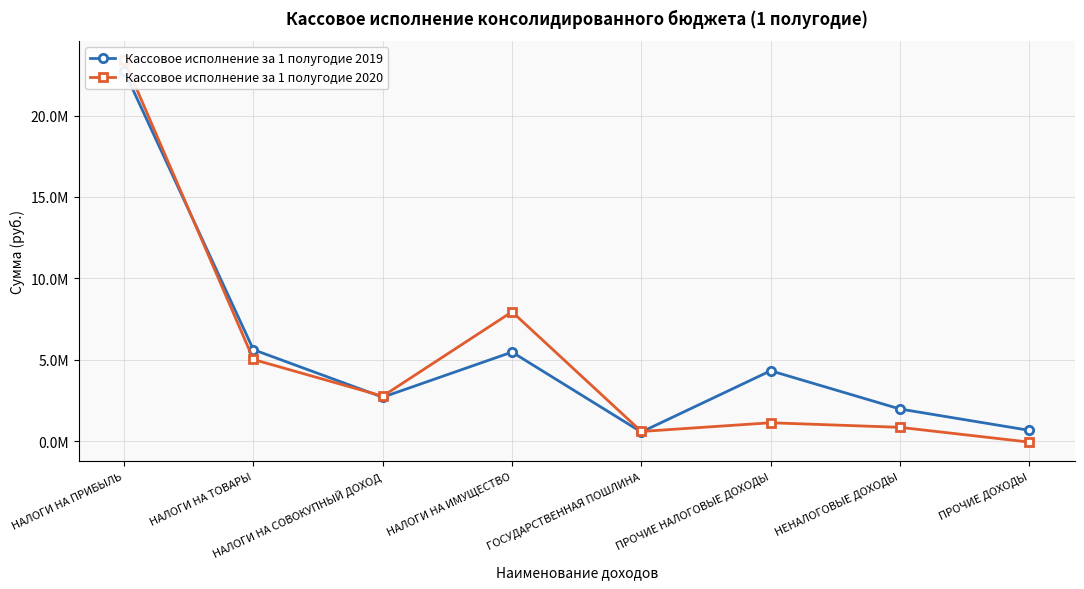

What position from the right is НАЛОГИ НА ПРИБЫЛЬ?

8